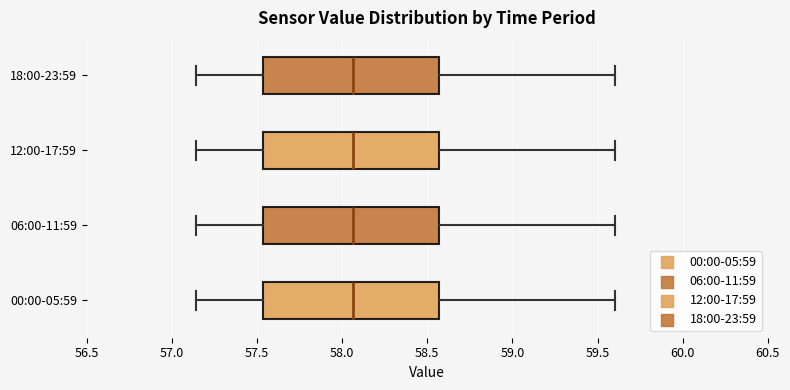

Reading bottom to top, read every box against the x-axis: the position of its median line, the range the box covers, and the ends of its whiskers. The values are not printed on the chart, so give them approximately, as read against the axis.

00:00-05:59: median 58.05, box 57.55 to 58.55, whiskers 57.15 to 59.60
06:00-11:59: median 58.05, box 57.55 to 58.55, whiskers 57.15 to 59.60
12:00-17:59: median 58.05, box 57.55 to 58.55, whiskers 57.15 to 59.60
18:00-23:59: median 58.05, box 57.55 to 58.55, whiskers 57.15 to 59.60